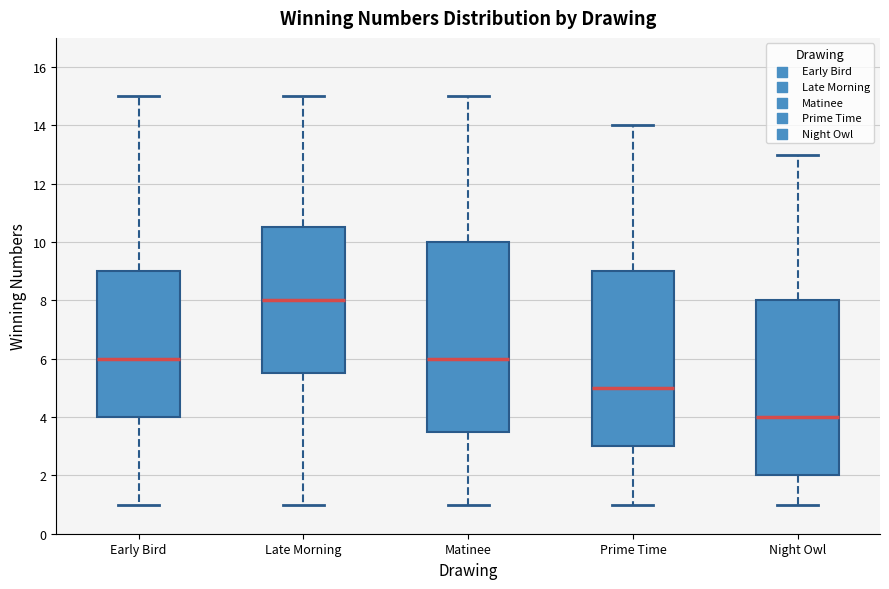

Which box's median line is the highest?

Late Morning